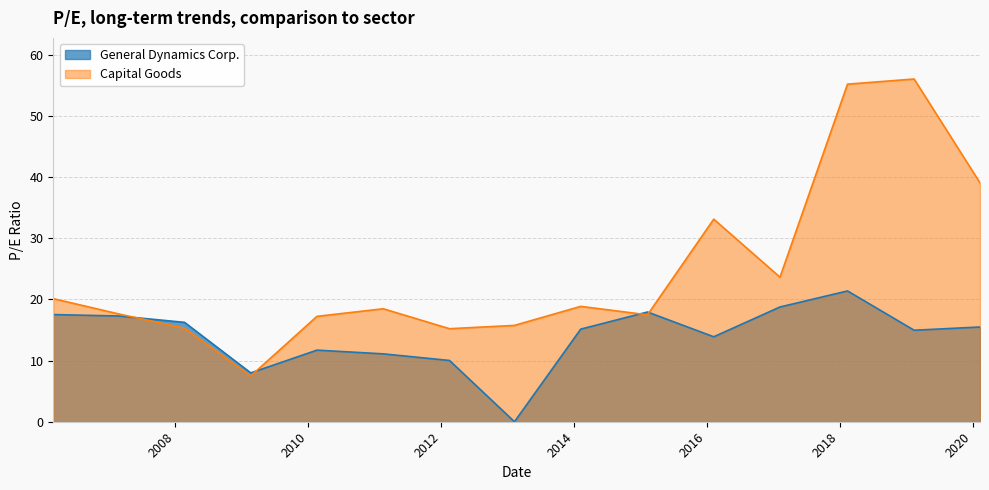

The Capital Goods series shows 9.7 at 2007-02-23. True or false?

False